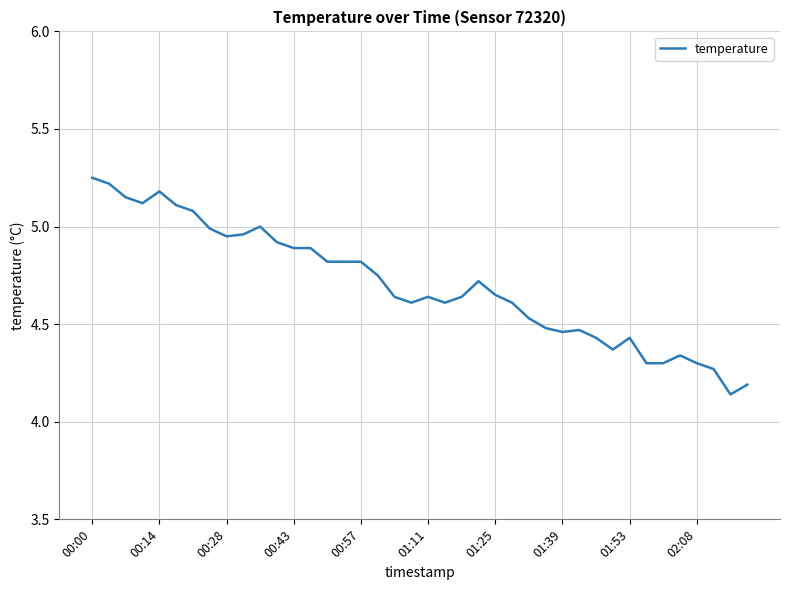

Which label corresponds to the smallest value in the chart?

38